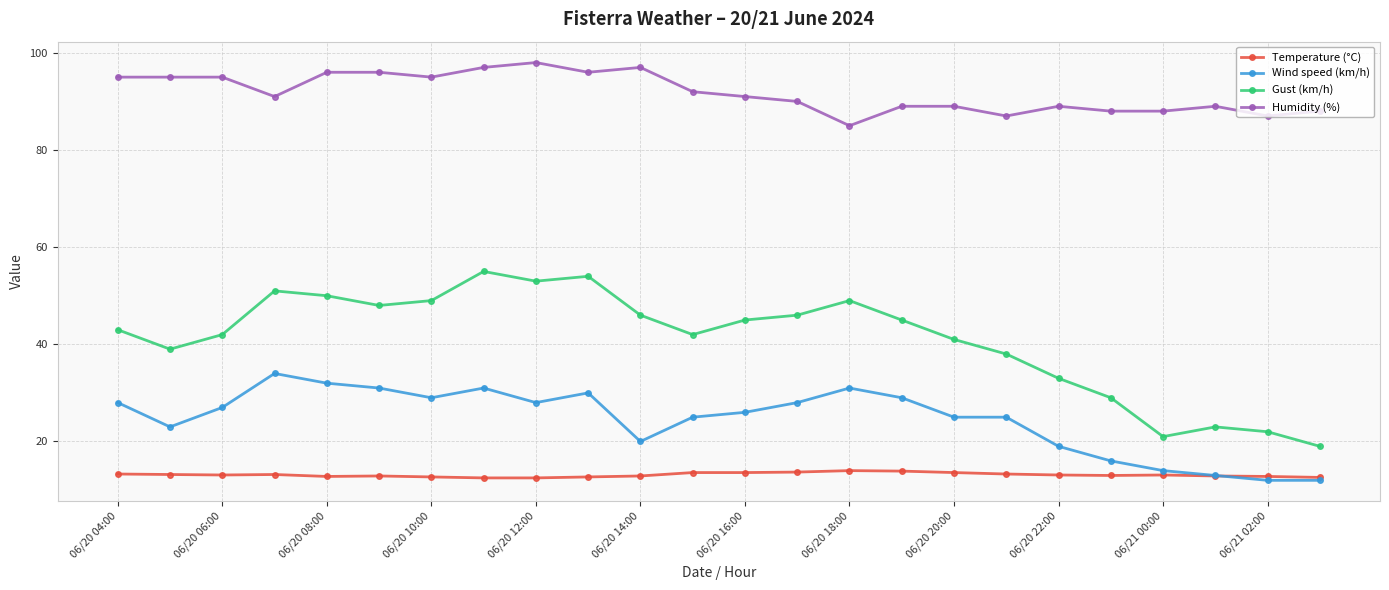

True or false: Humidity (%) and Wind speed (km/h) cross at least once.

False